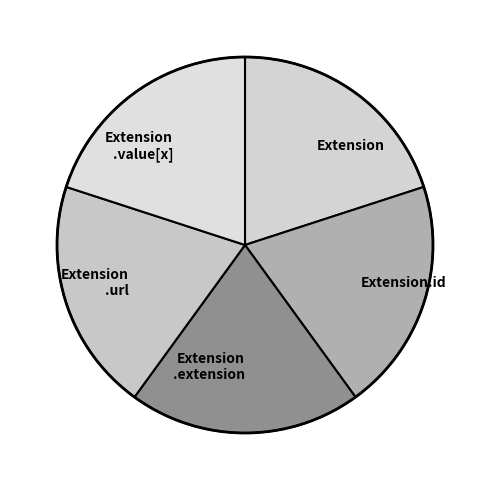

True or false: Extension .value[x] accounts for 14% of the total.

False